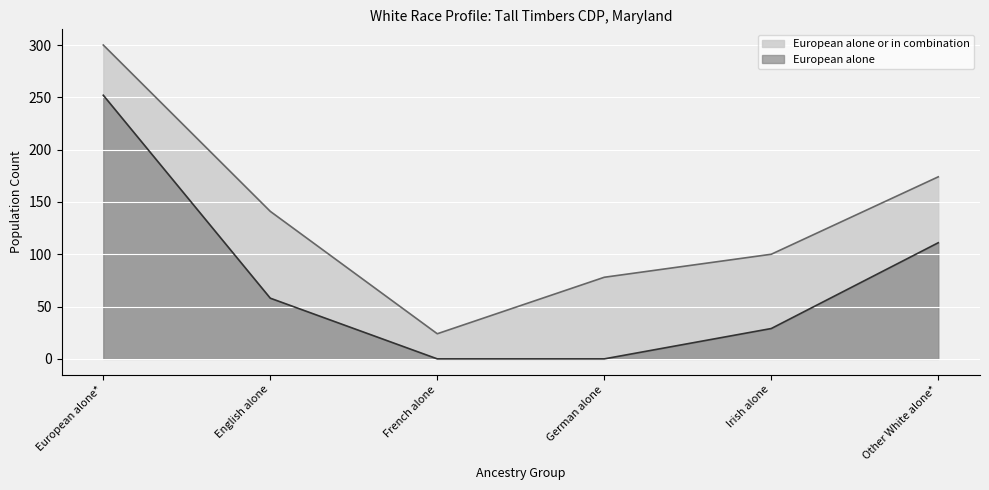

Which series has the largest range (max minus min)?

European alone or in combination